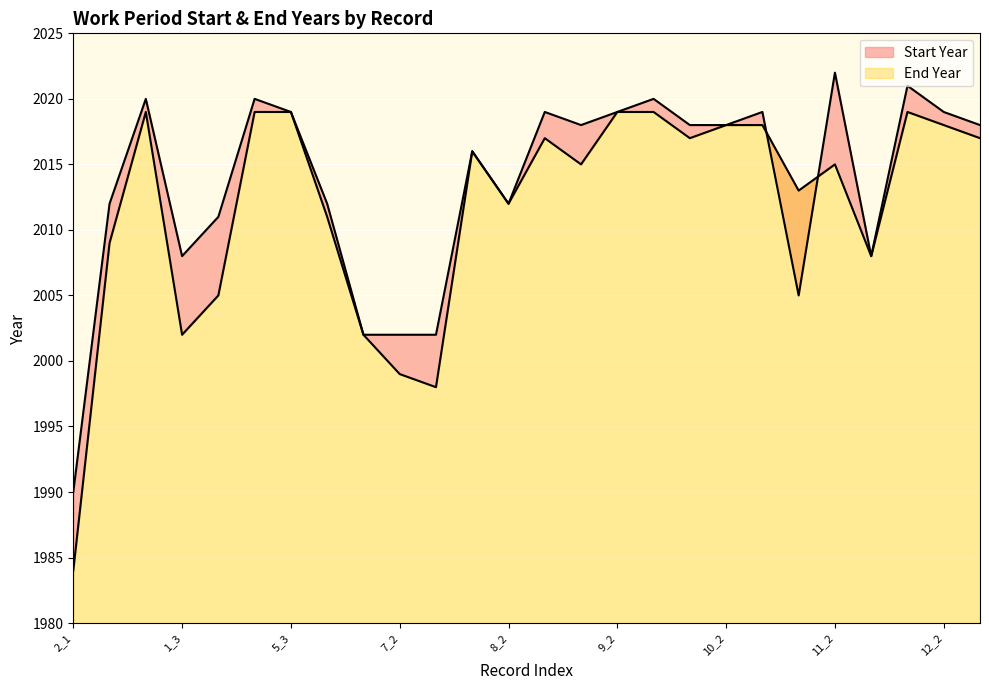

True or false: Start Year has a value of 1133 at 1_3.

False